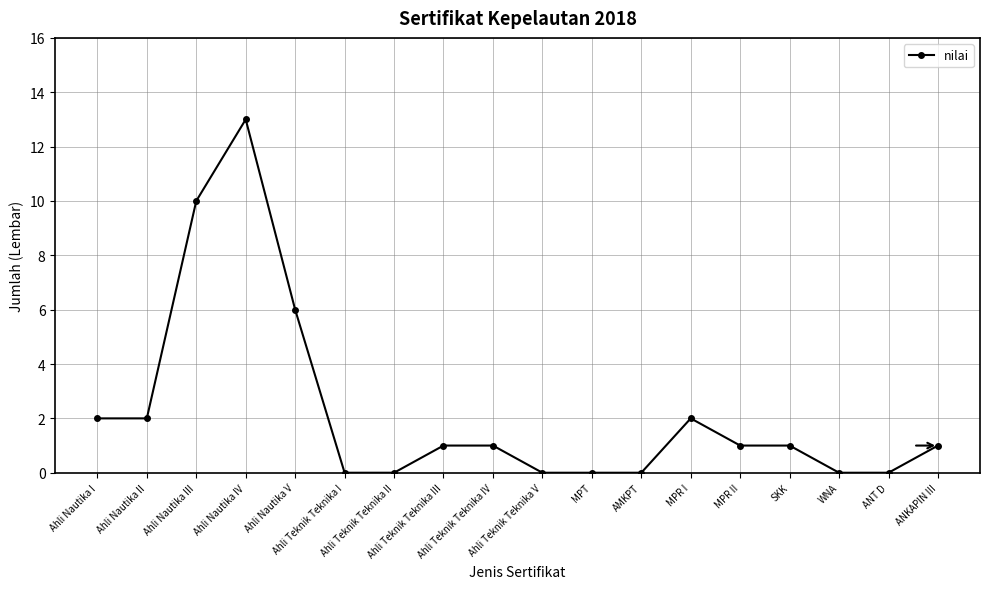

What is the value of the 18th point from the left?

1